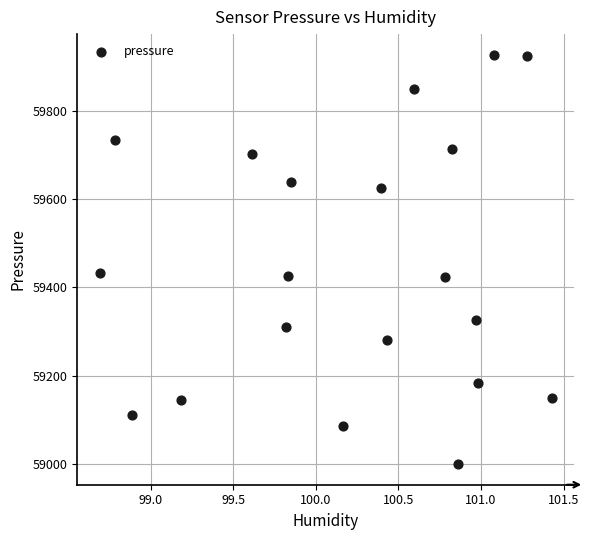

What is the range of X values (max minus min)?

2.7